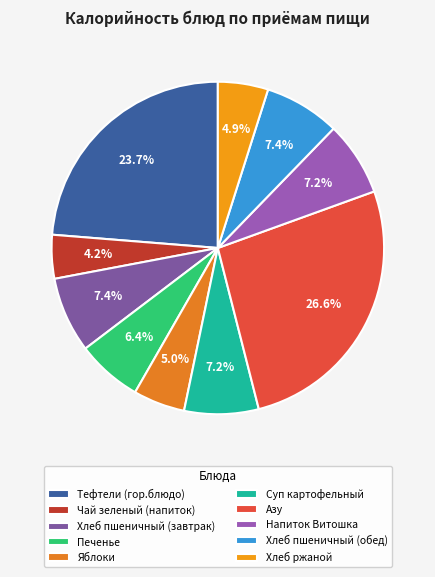

To the nearest percent, what is the difference between the largest and smallest slice percentages?

22%